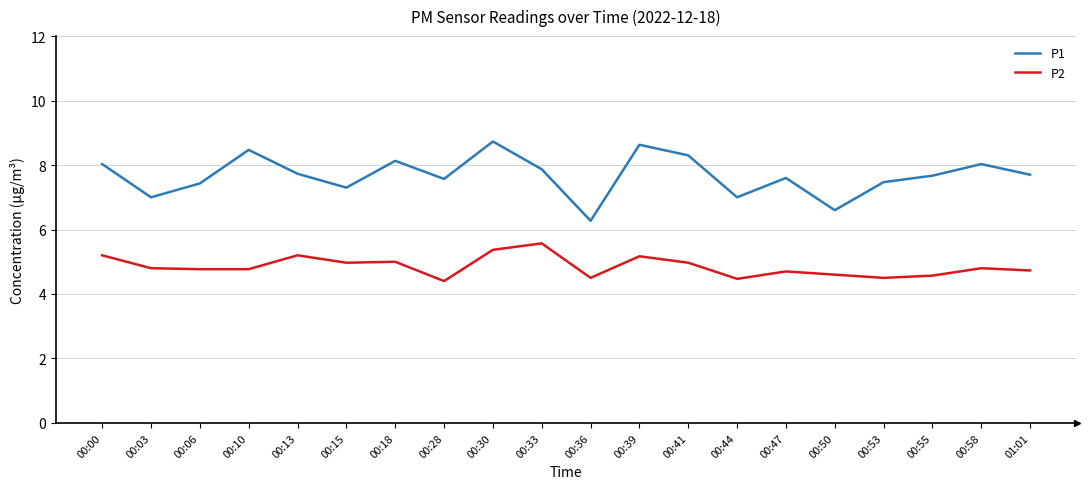

At 00:50, list the series in order from smallest to largest.

P2, P1